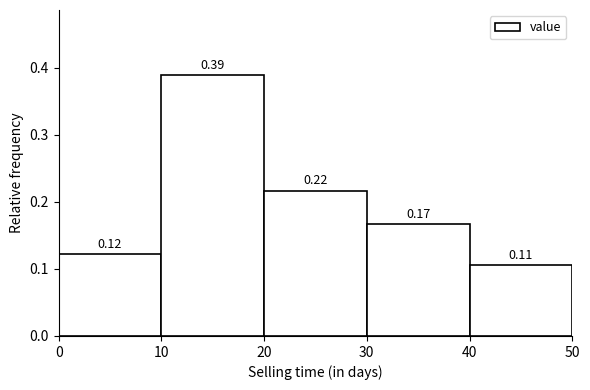

Which range on the x-axis has the tallest bar?

10 to 20